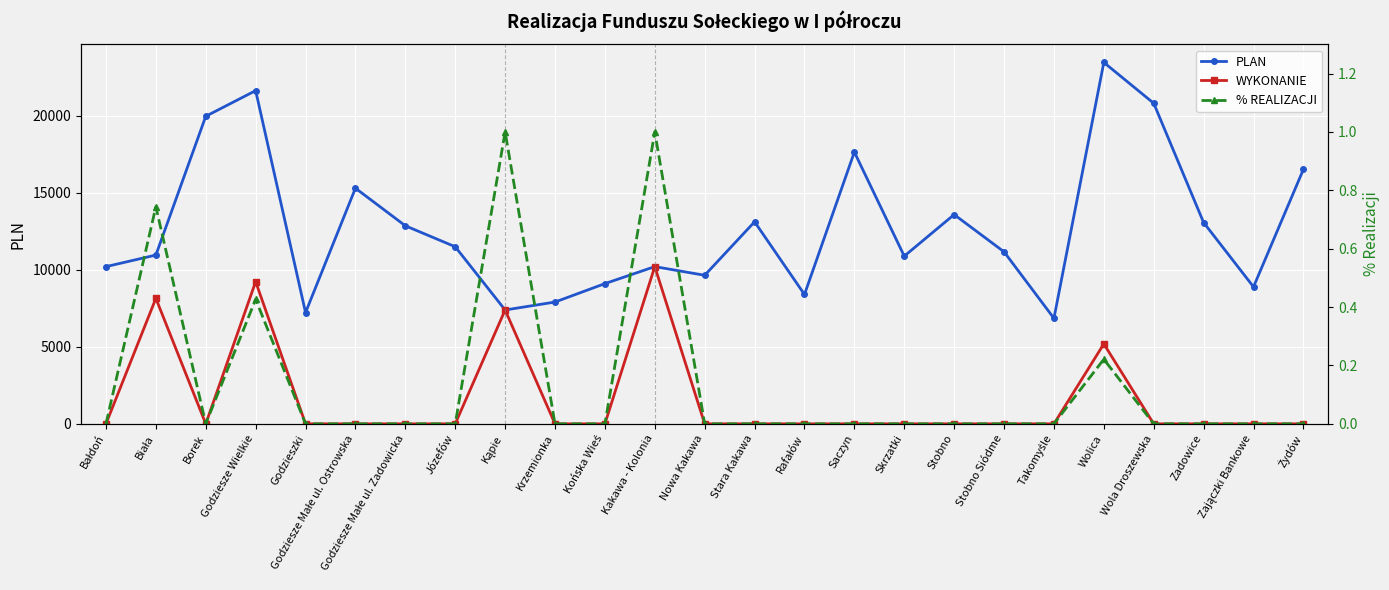

At how many categories does at least one series exceed 14882?

7